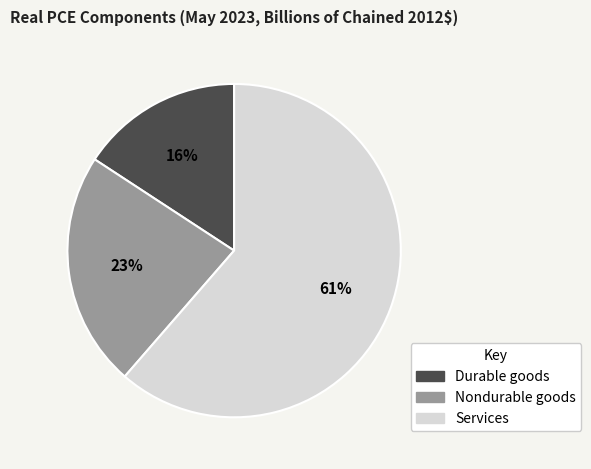

To the nearest percent, what portion does Durable goods represent?

16%